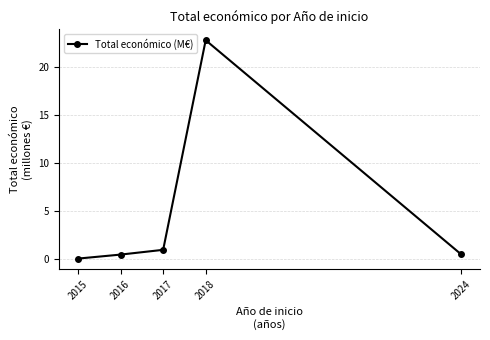

True or false: the data shows 22.8 at 2018.

True